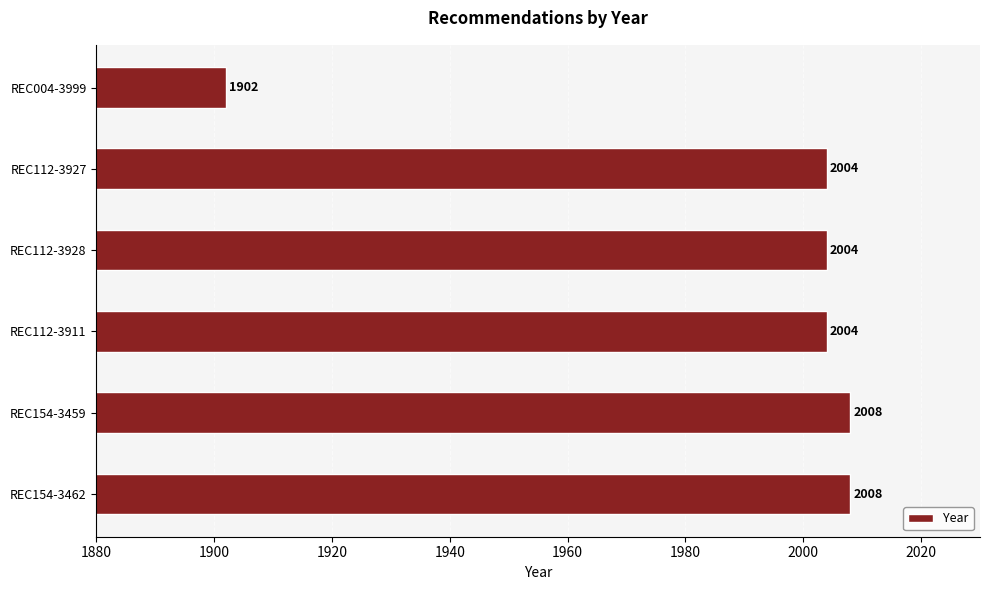

What is the approximate value at REC112-3927?

2004